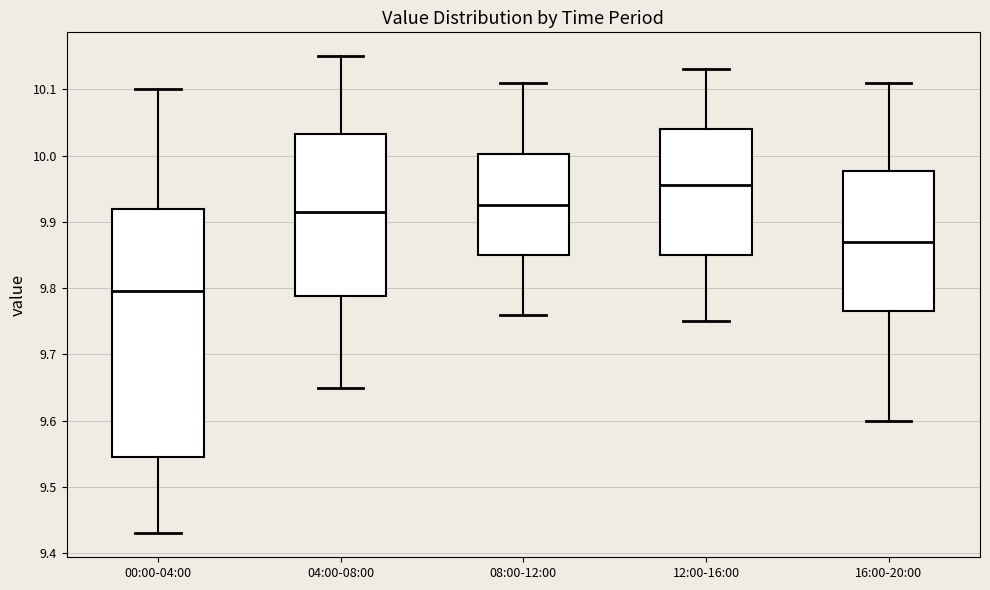

Where is the upper edge of the box for 16:00-20:00 on the y-axis? The values are not printed on the chart, so give them approximately, as read against the axis.

9.98